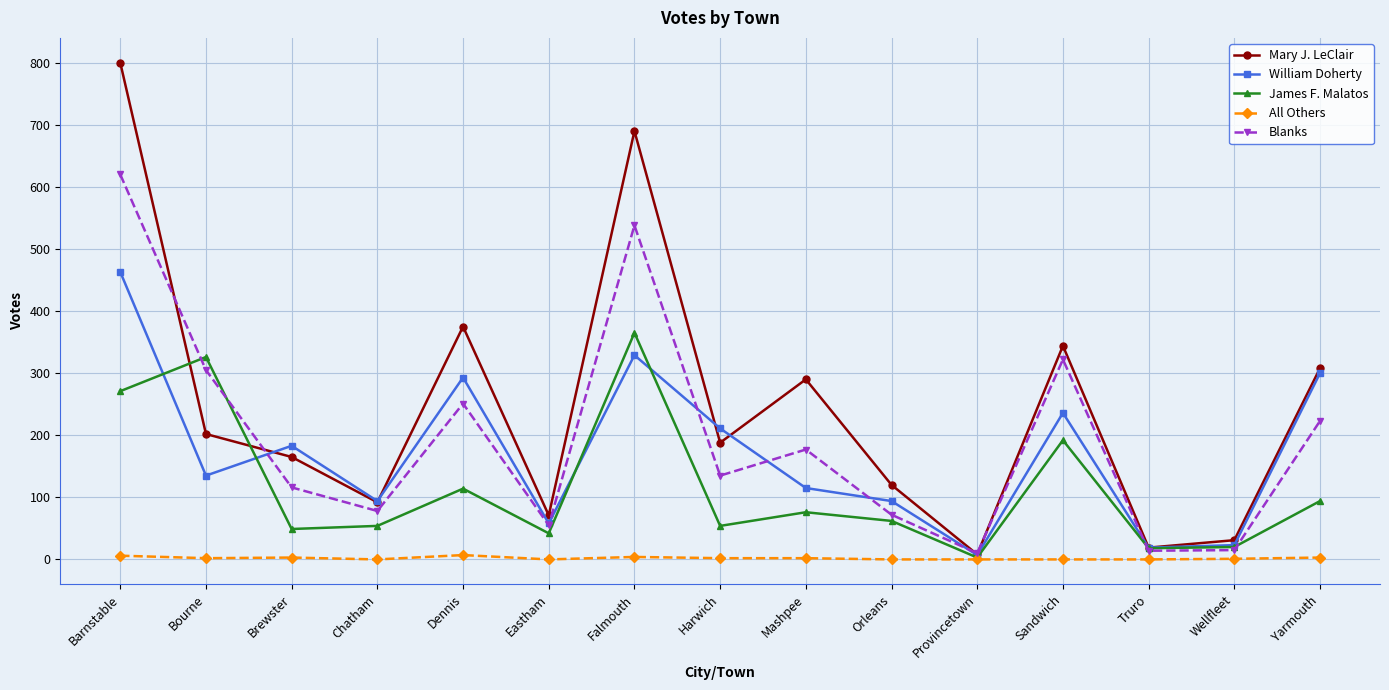

Read the James F. Malatos value at Falmouth.

365